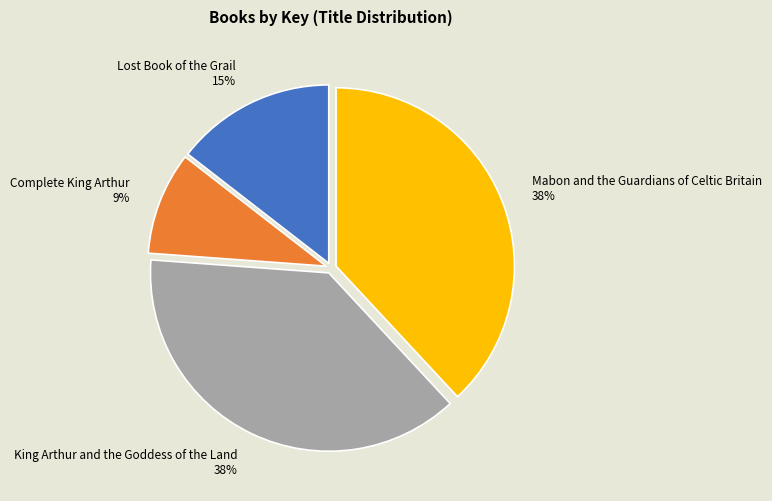

To the nearest percent, what portion does Complete King Arthur represent?

9%